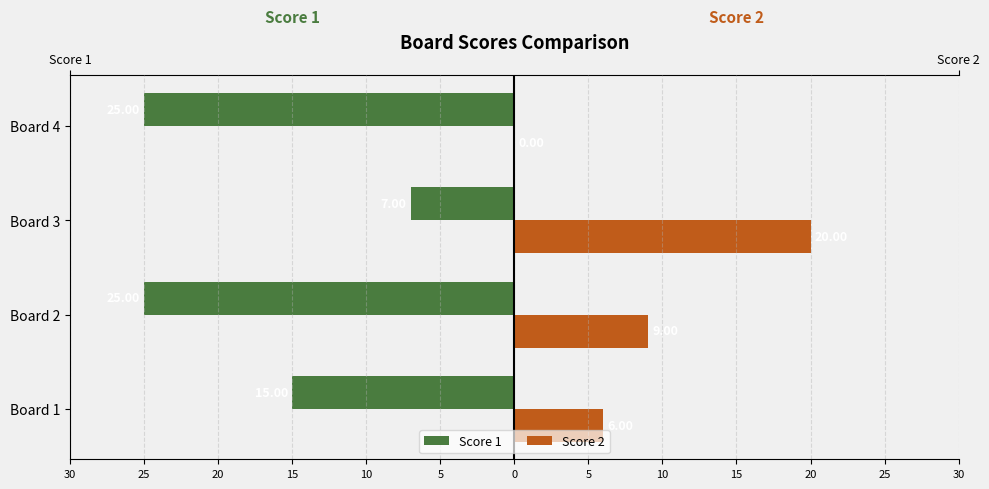

What is the value of the Score 2 bar at the 3rd from the left?

20